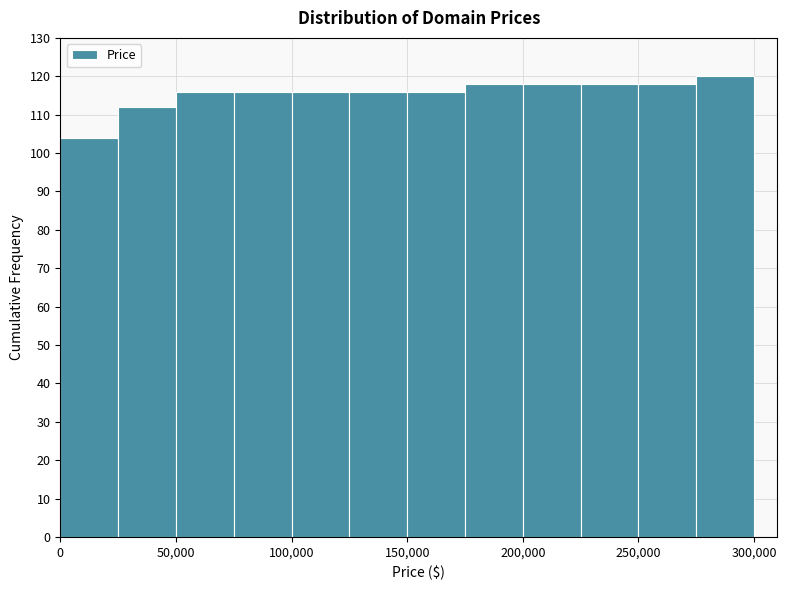

How tall is the bar that spans 75000 to 100000 on the x-axis? The values are not printed on the chart, so give them approximately, as read against the axis.

116